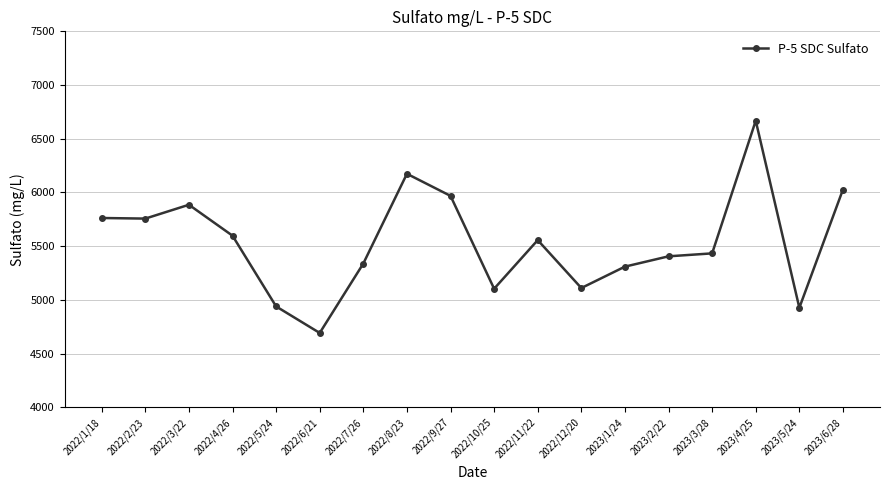

Which label corresponds to the smallest value in the chart?

2022/6/21